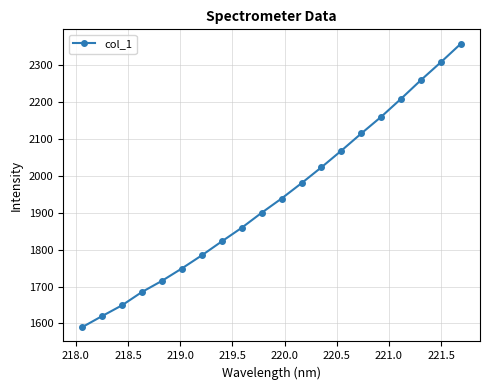

What is the smallest value displayed?

1589.6